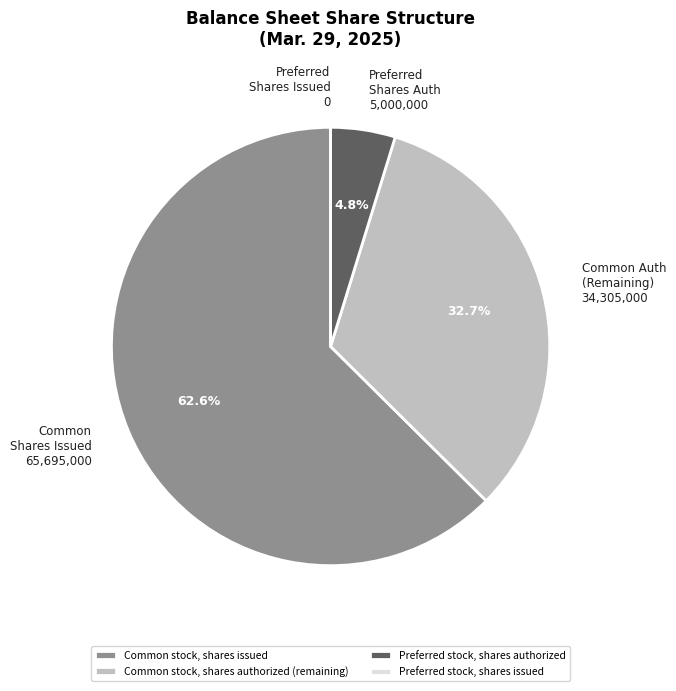

What is the total percentage of Preferred Shares Auth 5,000,000 and Common Shares Issued 65,695,000?

67.3%